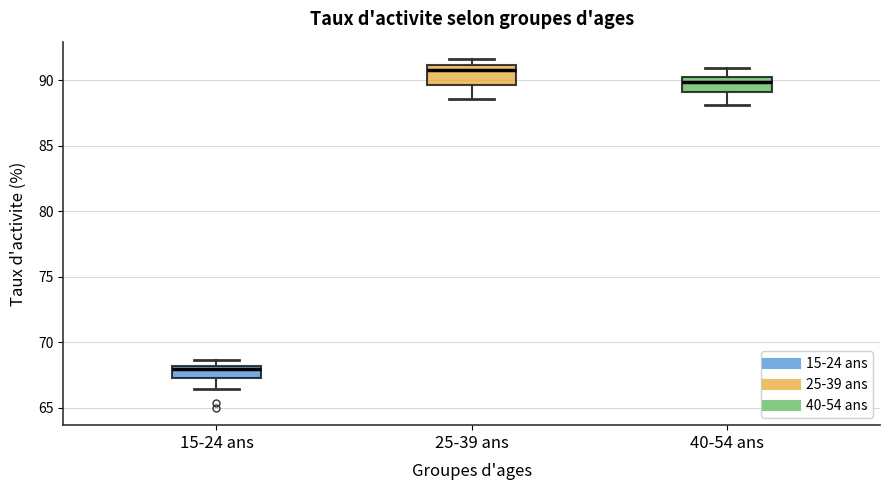

Reading left to right, read every box against the y-axis: the position of its median line, the range the box covers, and the ends of its whiskers. The values are not printed on the chart, so give them approximately, as read against the axis.

15-24 ans: median 68.0 (just below the box's upper edge), box 67.5 to 68.0, whiskers 66.5 to 68.5
25-39 ans: median 91.0 (just below the box's upper edge), box 89.5 to 91.0, whiskers 88.5 to 91.5
40-54 ans: median 90.0, box 89.0 to 90.5, whiskers 88.0 to 91.0